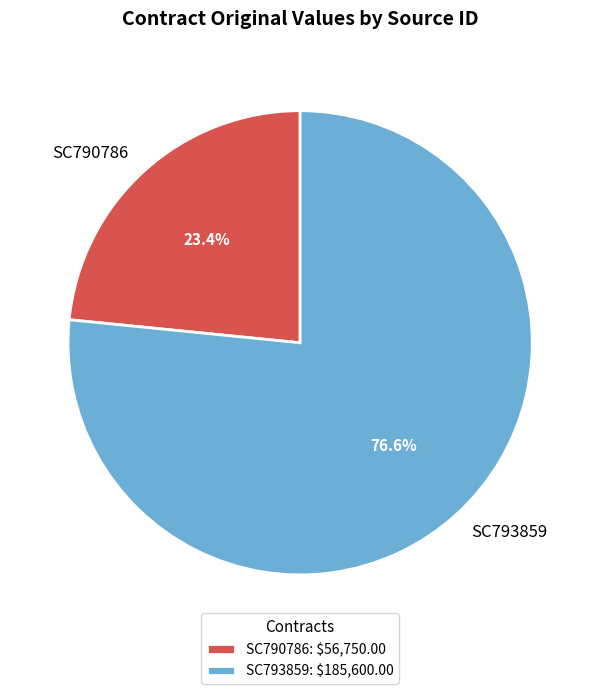

Approximately how many times larger is the value at SC790786 compared to SC793859?

0.3